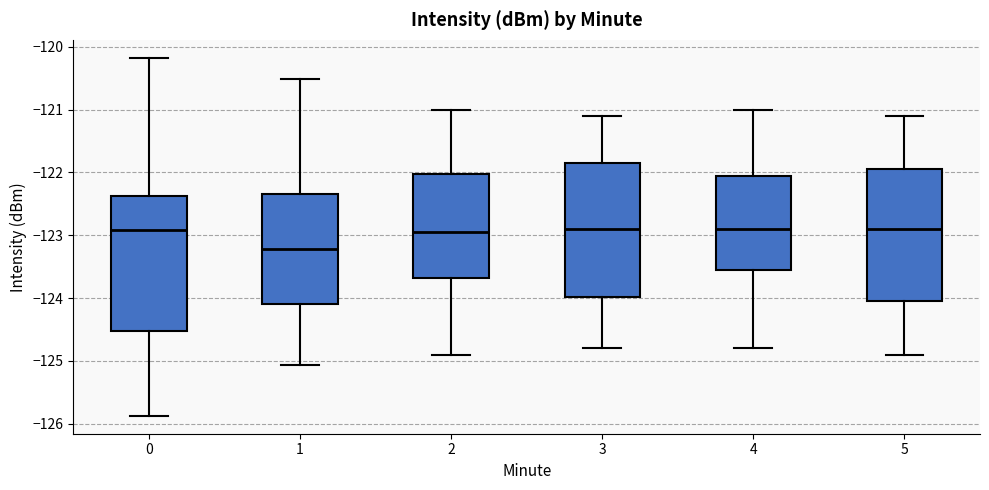

Reading left to right, read every box against the y-axis: the position of its median line, the range the box covers, and the ends of its whiskers. The values are not printed on the chart, so give them approximately, as read against the axis.

0: median -122.9, box -124.5 to -122.4, whiskers -125.9 to -120.2
1: median -123.2, box -124.1 to -122.3, whiskers -125.1 to -120.5
2: median -122.9, box -123.7 to -122.0, whiskers -124.9 to -121.0
3: median -122.9, box -124.0 to -121.8, whiskers -124.8 to -121.1
4: median -122.9, box -123.5 to -122.0, whiskers -124.8 to -121.0
5: median -122.9, box -124.0 to -121.9, whiskers -124.9 to -121.1